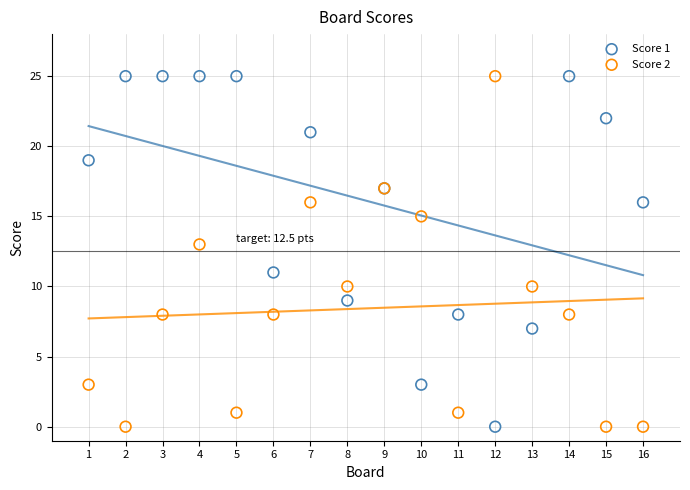

What are all the series names shown in the legend?

Score 1, Score 2